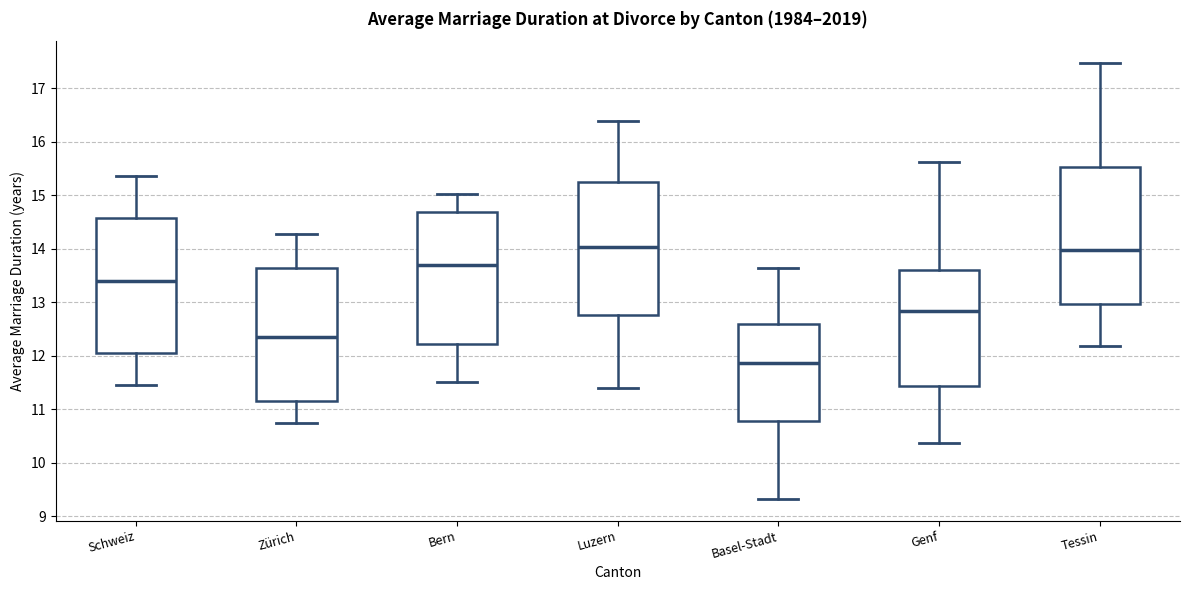

Where does the upper whisker of the box for Basel-Stadt end on the y-axis? The values are not printed on the chart, so give them approximately, as read against the axis.

13.6